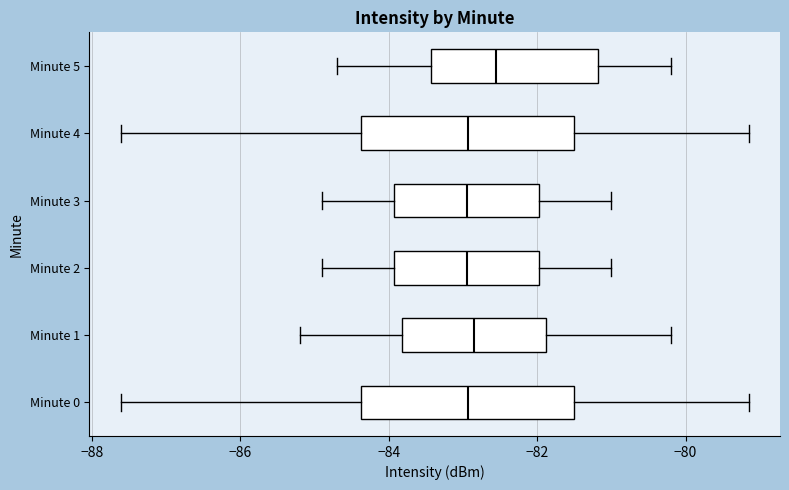

Which box has the furthest to the right median line?

Minute 5